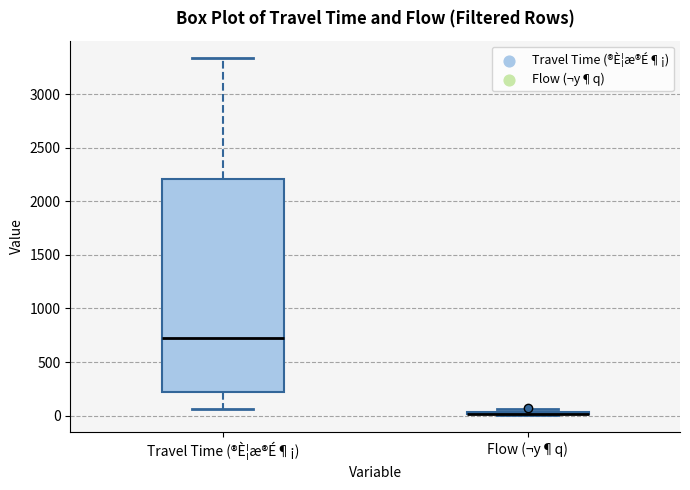

Reading left to right, transcribe this box plot: for each box, give where its median line is, the range the box spans, and where its two whiskers end, as read against the y-axis. The values are not printed on the chart, so give them approximately, as read against the axis.

Travel Time (®È¦æ®É¶¡): median 750, box 200 to 2200, whiskers 50 to 3350
Flow (¬y¶q): box collapsed to a line at 0, whiskers 0 to 50